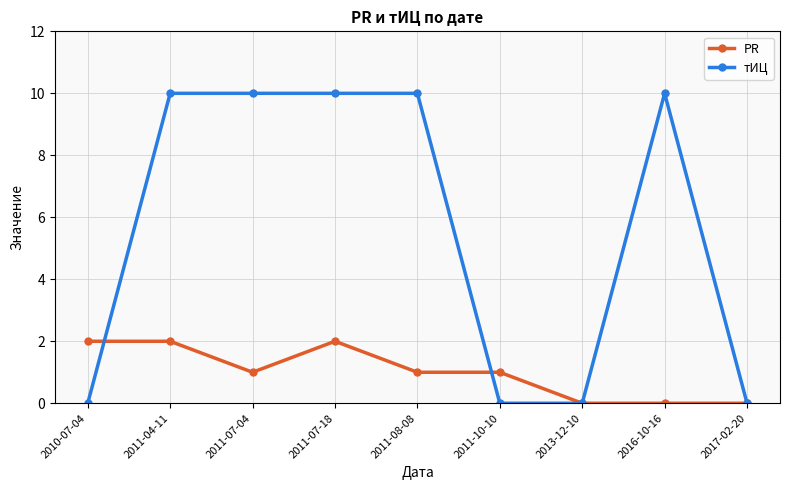

What is the label of the 9th point from the right?

2010-07-04